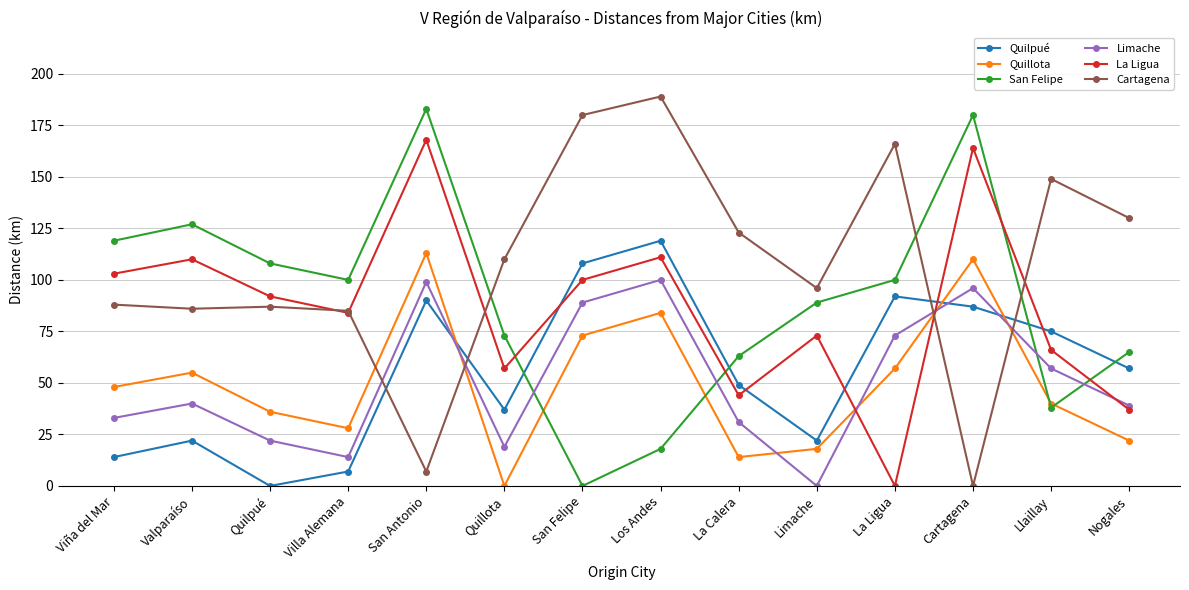

What is the sum of the San Felipe values at Quillota and Villa Alemana?

173